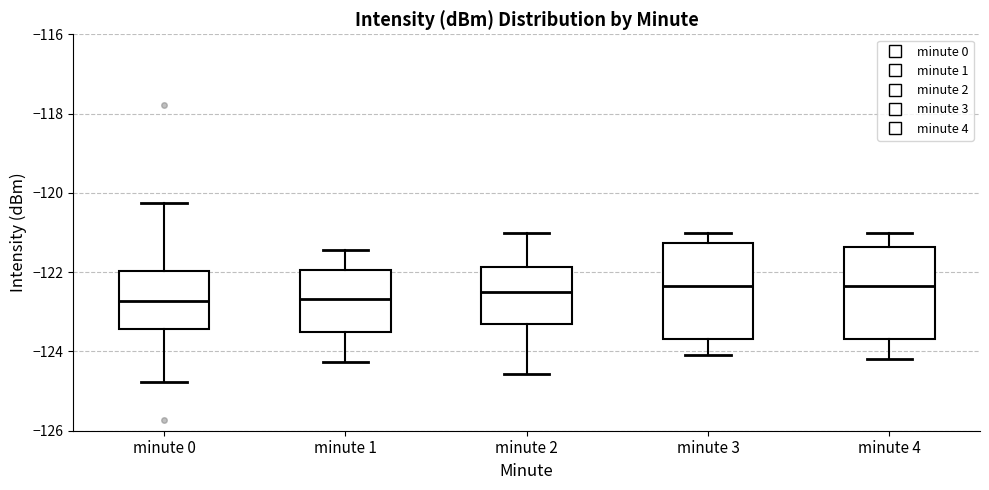

Where does the lower whisker of the box for minute 1 end on the y-axis? The values are not printed on the chart, so give them approximately, as read against the axis.

-124.2